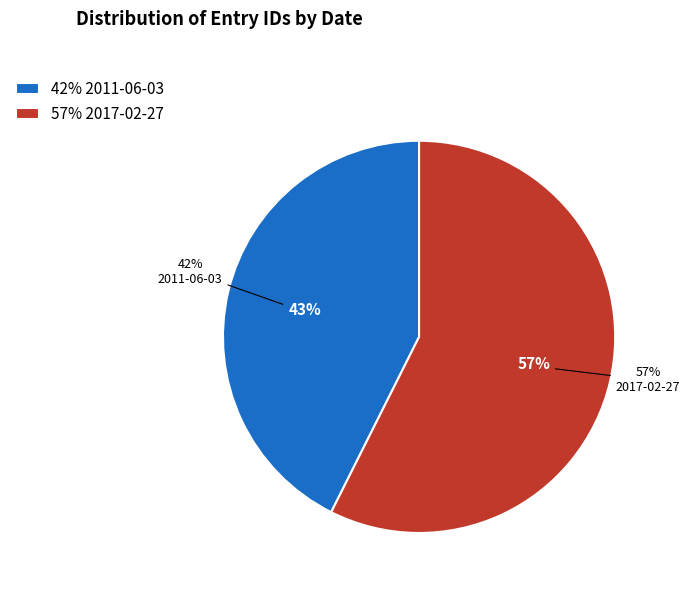

Count the number of slices in the pie.

2